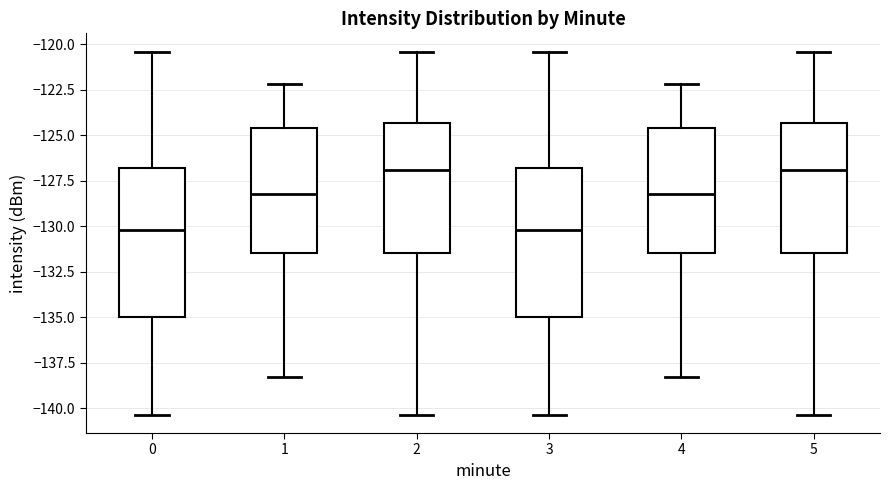

Reading left to right, transcribe this box plot: for each box, give where its median line is, the range the box spans, and where its two whiskers end, as read against the y-axis. The values are not printed on the chart, so give them approximately, as read against the axis.

0: median -130.0, box -135.0 to -127.0, whiskers -140.5 to -120.5
1: median -128.0, box -131.5 to -124.5, whiskers -138.5 to -122.0
2: median -127.0, box -131.5 to -124.5, whiskers -140.5 to -120.5
3: median -130.0, box -135.0 to -127.0, whiskers -140.5 to -120.5
4: median -128.0, box -131.5 to -124.5, whiskers -138.5 to -122.0
5: median -127.0, box -131.5 to -124.5, whiskers -140.5 to -120.5